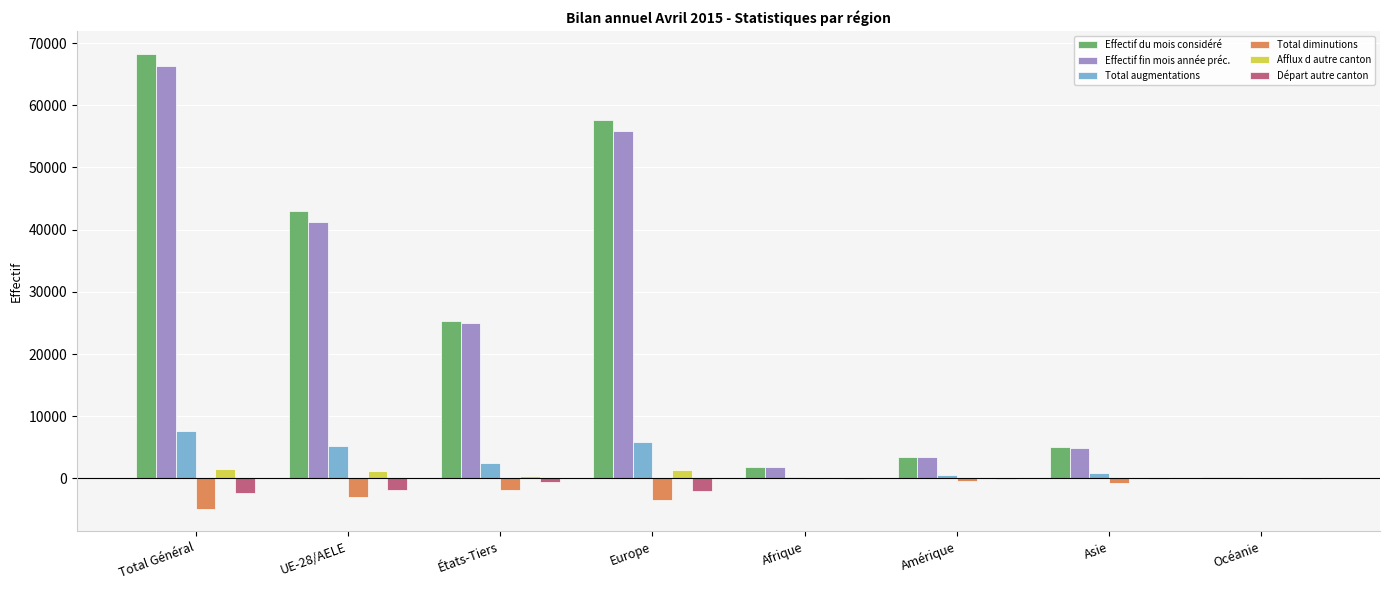

What is the sum of all Effectif fin mois année préc. values?

198812